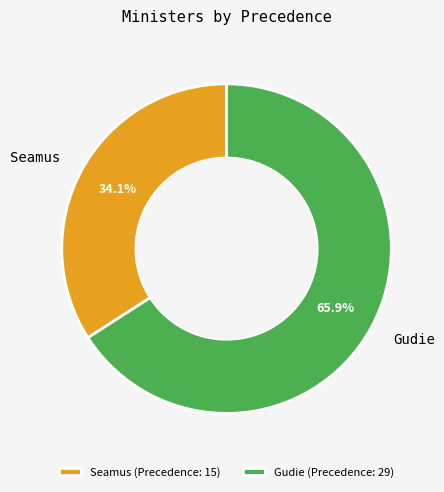

What percentage is the Gudie slice, to the nearest percent?

66%